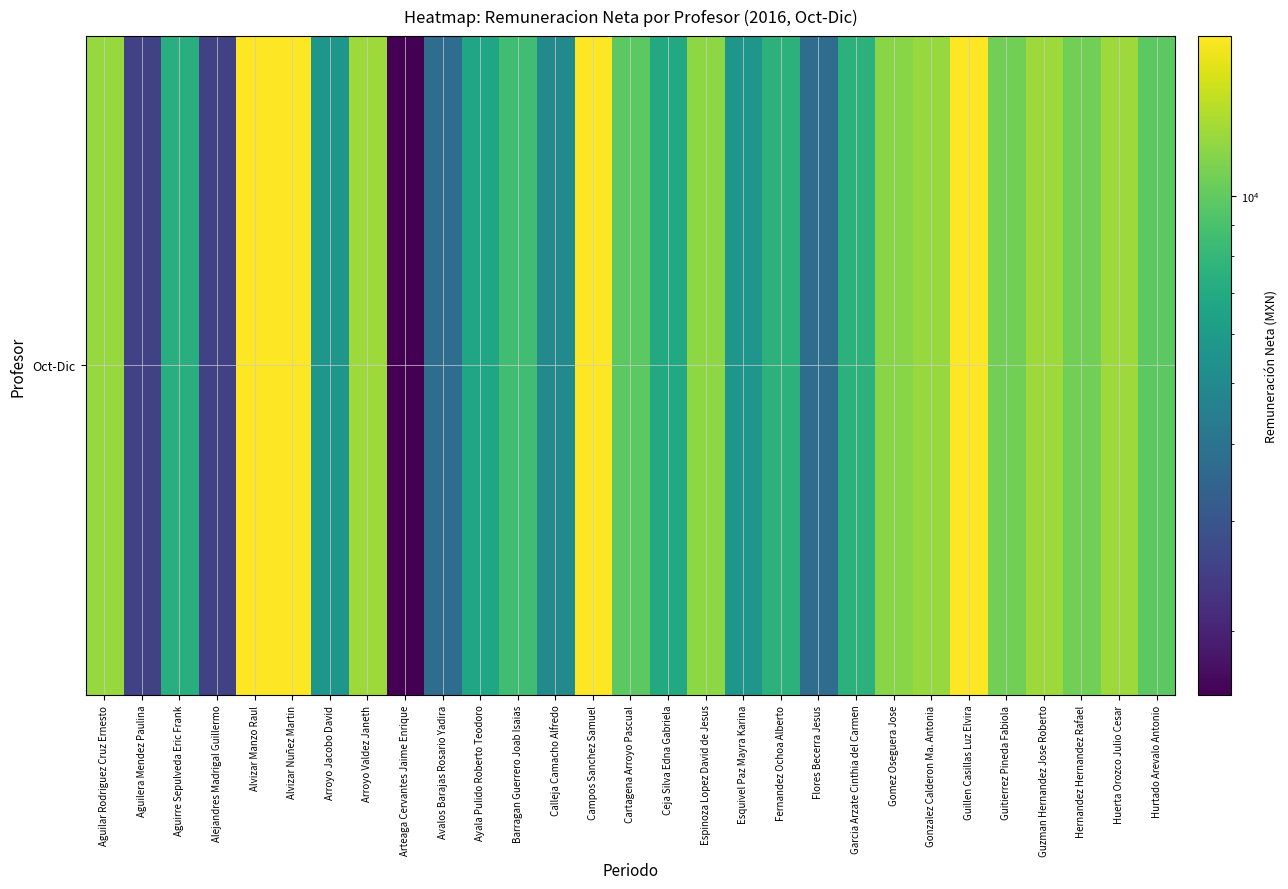

Reading left to right, list all the values displayed in this chart.

Aguilar Rodriguez Cruz Ernesto=12447.0	Aguilera Mendez Paulina=2527.2	Aguirre Sepulveda Eric Frank=7265.7	Alejandres Madrigal Guillermo=2527.2	Alvizar Manzo Raul=18078.4	Alvizar Nuñez Martin=18078.4	Arroyo Jacobo David=5686.2	Arroyo Valdez Janeth=12636.0	Arteaga Cervantes Jaime Enrique=1579.5	Avalos Barajas Rosario Yadira=3790.8	Ayala Pulido Roberto Teodoro=6633.9	Barragan Guerrero Joab Isaias=8529.3	Calleja Camacho Alfredo=5054.4	Campos Sanchez Samuel=18078.4	Cartagena Arroyo Pascual=9792.9	Ceja Silva Edna Gabriela=6949.8	Espinoza Lopez David de Jesus=12004.2	Esquivel Paz Mayra Karina=5686.2	Fernandez Ochoa Alberto=7581.6	Flores Becerra Jesus=3790.8	Garcia Arzate Cinthia del Carmen=7581.6	Gomez Oseguera Jose=11688.3	Gonzalez Calderon Ma. Antonia=12447.0	Guillen Casillas Luz Elvira=18078.4	Guitierrez Pineda Fabiola=10804.5	Guzman Hernandez Jose Roberto=12636.0	Hernandez Hernandez Rafael=10804.5	Huerta Orozco Julio Cesar=12636.0	Hurtado Arevalo Antonio=9792.9